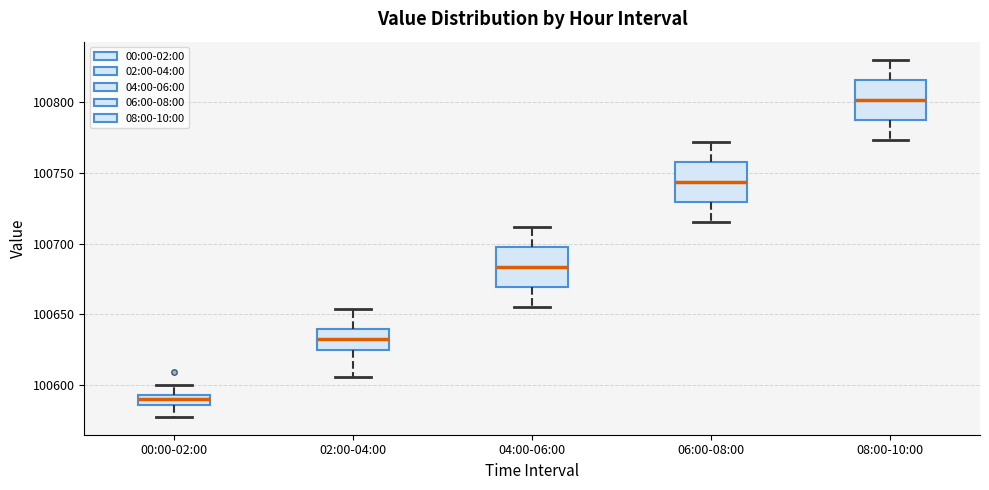

Which box's median line is the lowest?

00:00-02:00